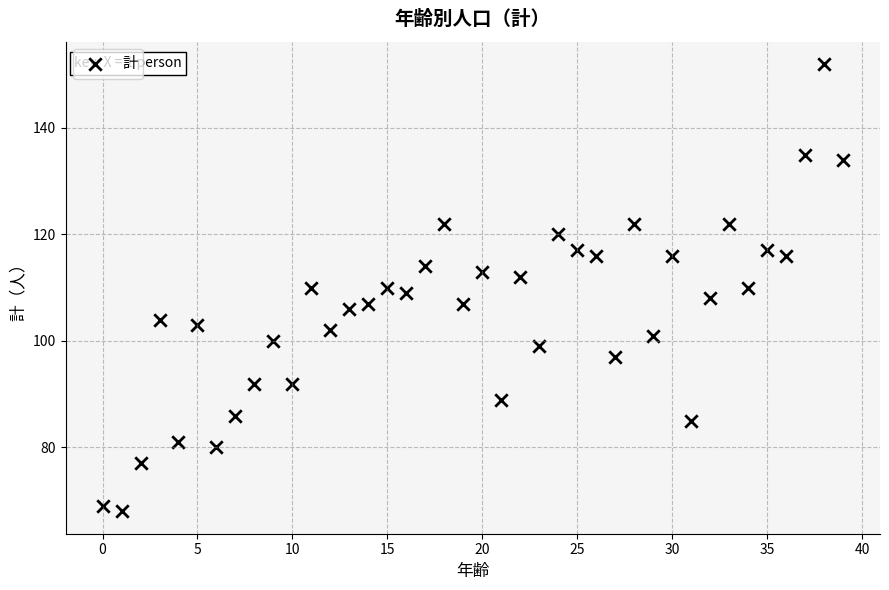

What is the range of Y values (max minus min)?

84